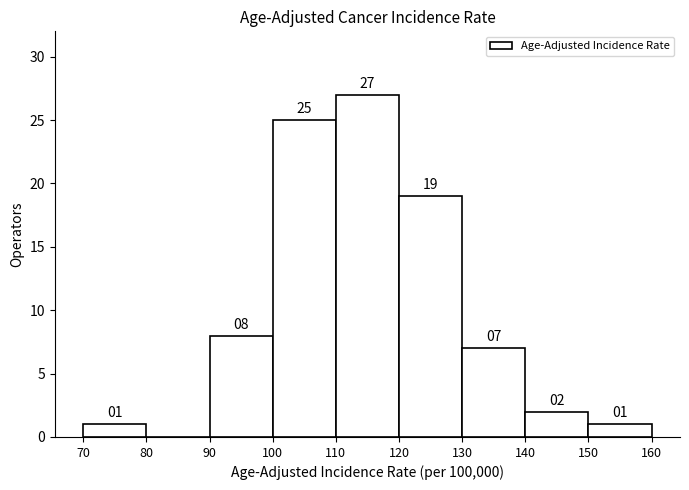

Which range on the x-axis has the tallest bar?

110 to 120